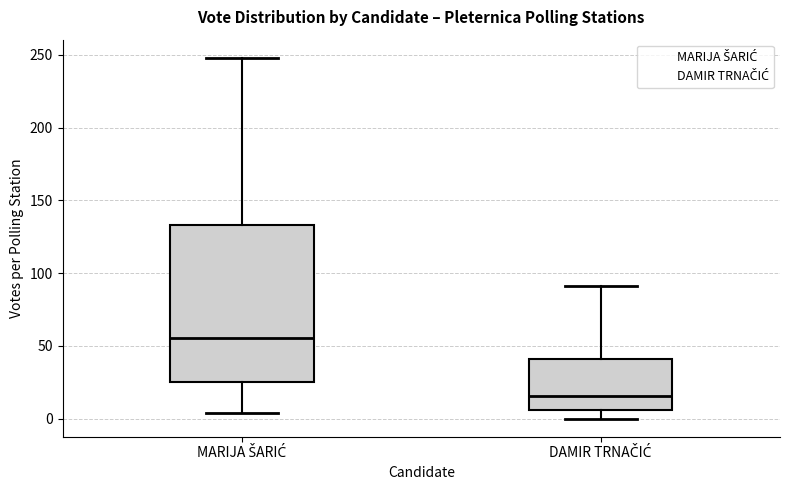

Reading left to right, transcribe this box plot: for each box, give where its median line is, the range the box spans, and where its two whiskers end, as read against the y-axis. The values are not printed on the chart, so give them approximately, as read against the axis.

MARIJA ŠARIĆ: median 55, box 25 to 135, whiskers 5 to 250
DAMIR TRNAČIĆ: median 15, box 5 to 40, whiskers 0 to 90